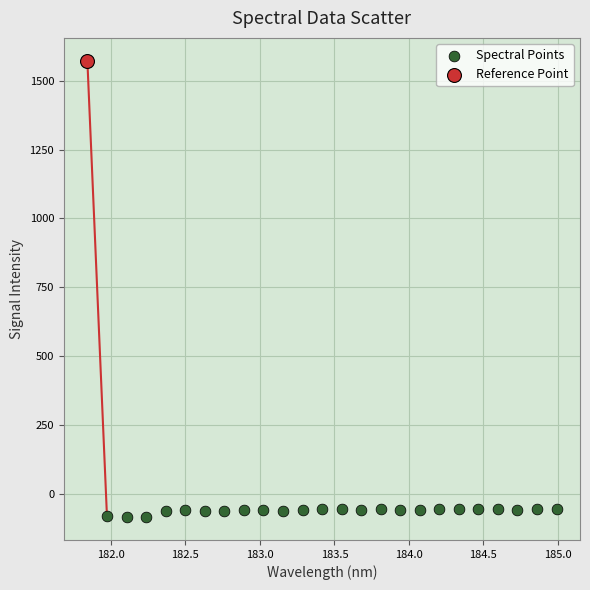

What are all the series names shown in the legend?

Spectral Points, Reference Point